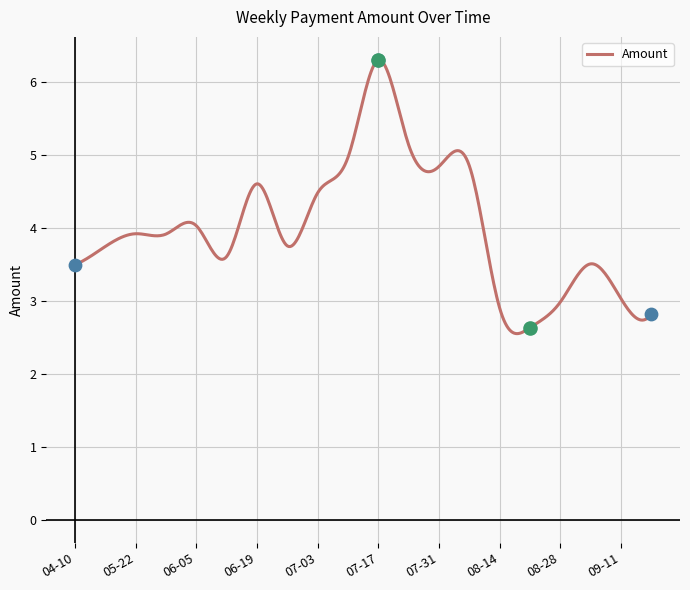

What is the smallest value displayed?

2.6